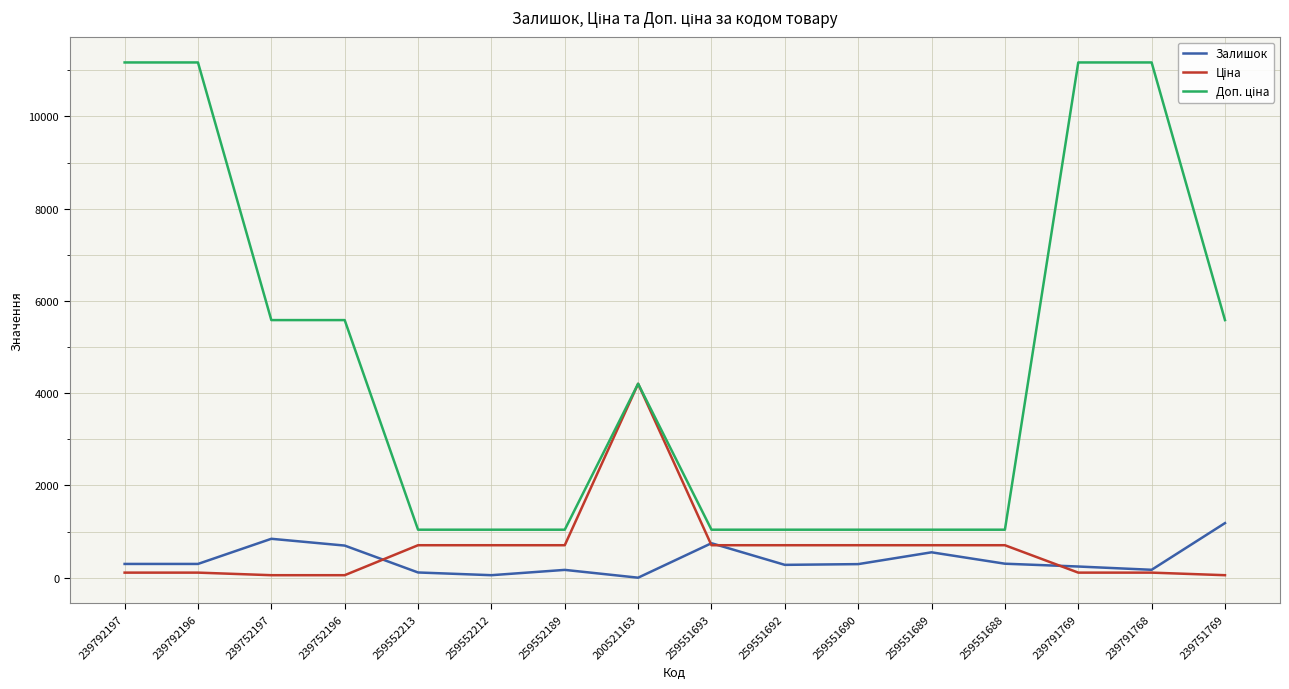

The Залишок series shows 280.0 at 259551692. True or false?

True